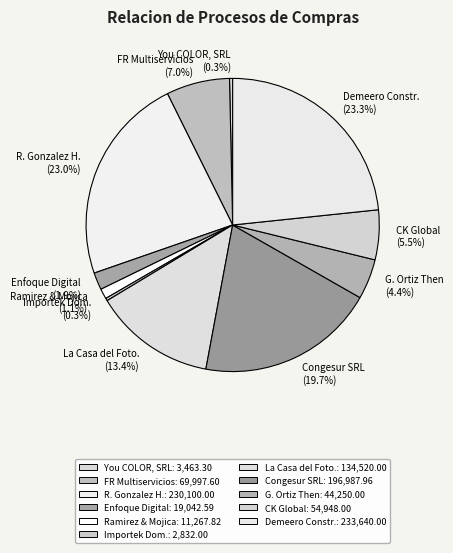

What is the ratio of the value at R. Gonzalez H. (23.0%) to the value at You COLOR, SRL (0.3%)?

66.4